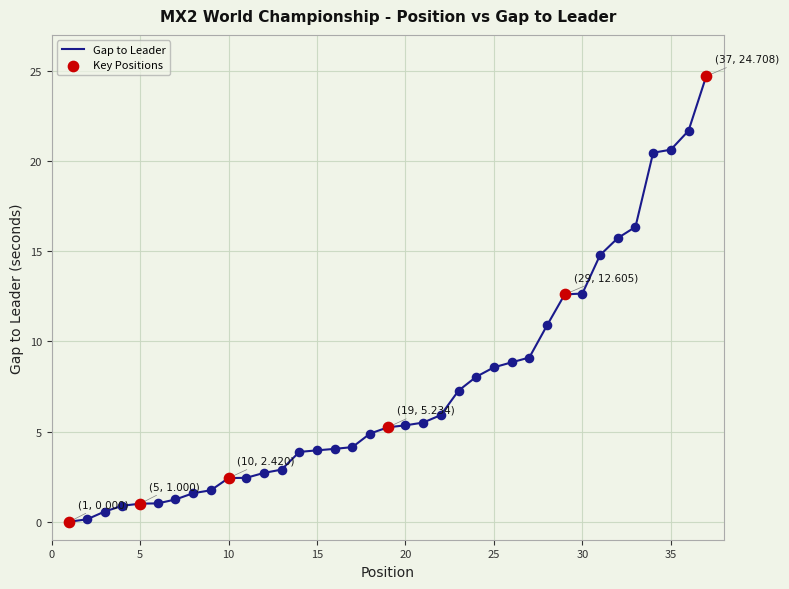

What is the greatest value displayed?

24.7